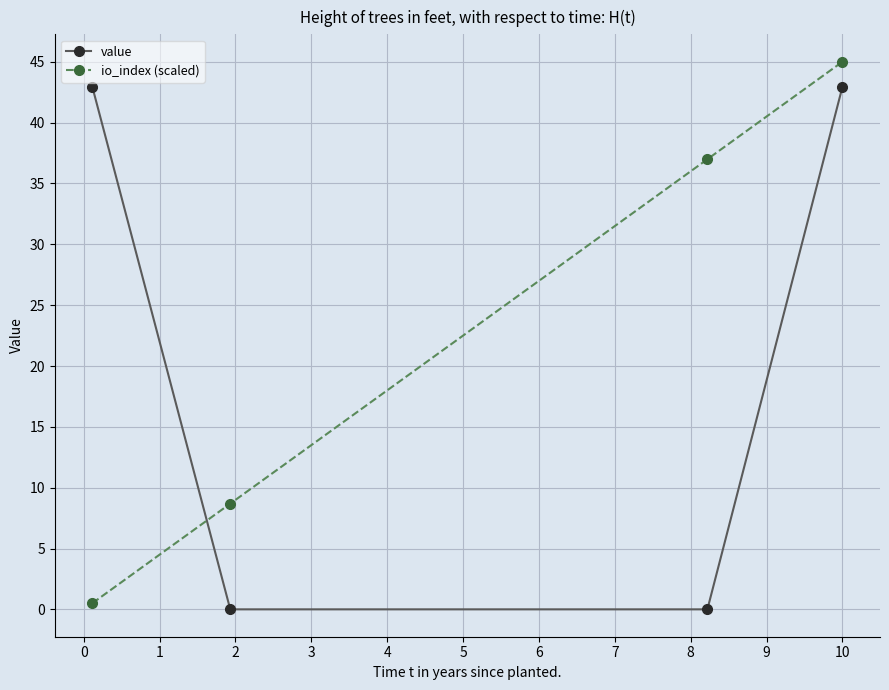

Rank the series by their maximum value, from lowest to highest.

value, io_index (scaled)